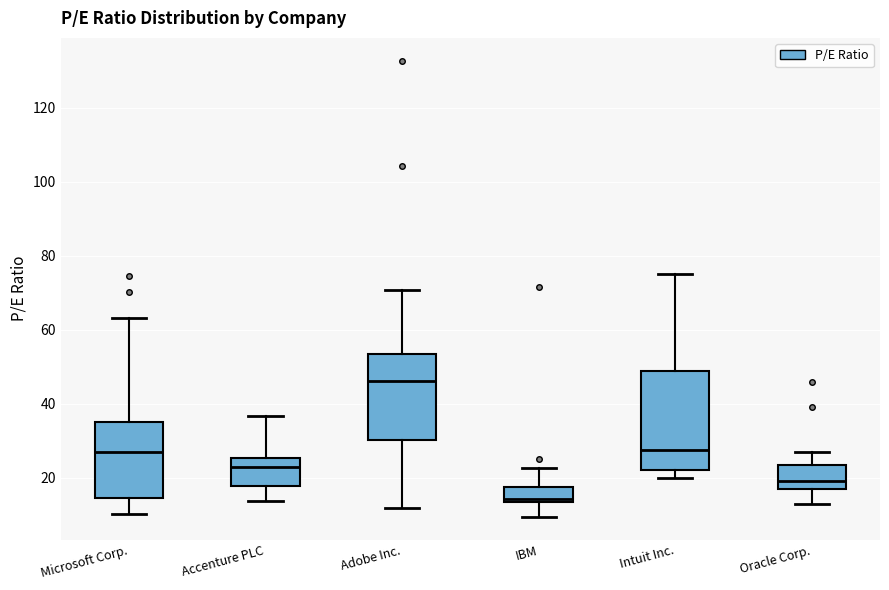

Reading left to right, transcribe this box plot: for each box, give where its median line is, the range the box spans, and where its two whiskers end, as read against the y-axis. The values are not printed on the chart, so give them approximately, as read against the axis.

Microsoft Corp.: median 26, box 14 to 36, whiskers 10 to 64
Accenture PLC: median 22, box 18 to 26, whiskers 14 to 36
Adobe Inc.: median 46, box 30 to 54, whiskers 12 to 70
IBM: median 14 (just above the box's lower edge), box 14 to 18, whiskers 10 to 22
Intuit Inc.: median 28, box 22 to 48, whiskers 20 to 76
Oracle Corp.: median 20, box 16 to 24, whiskers 12 to 26